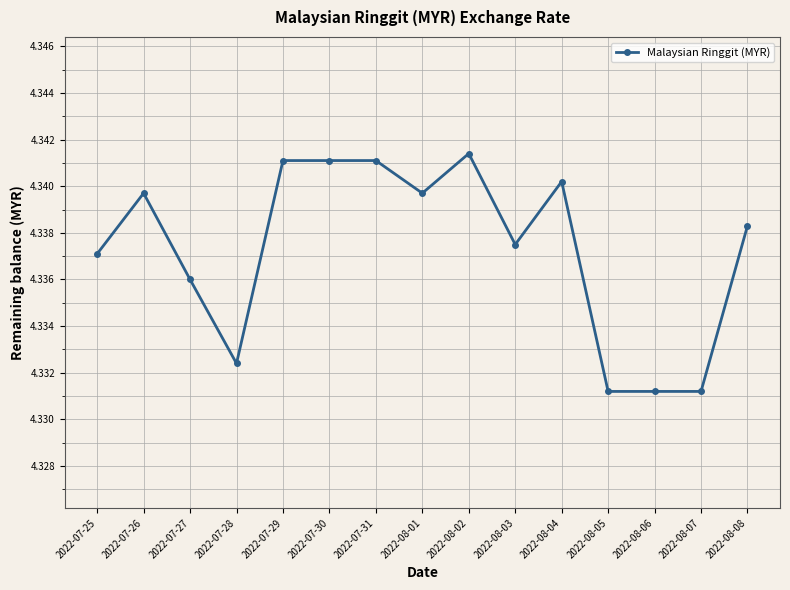

What is the label of the 6th point from the left?

2022-07-30